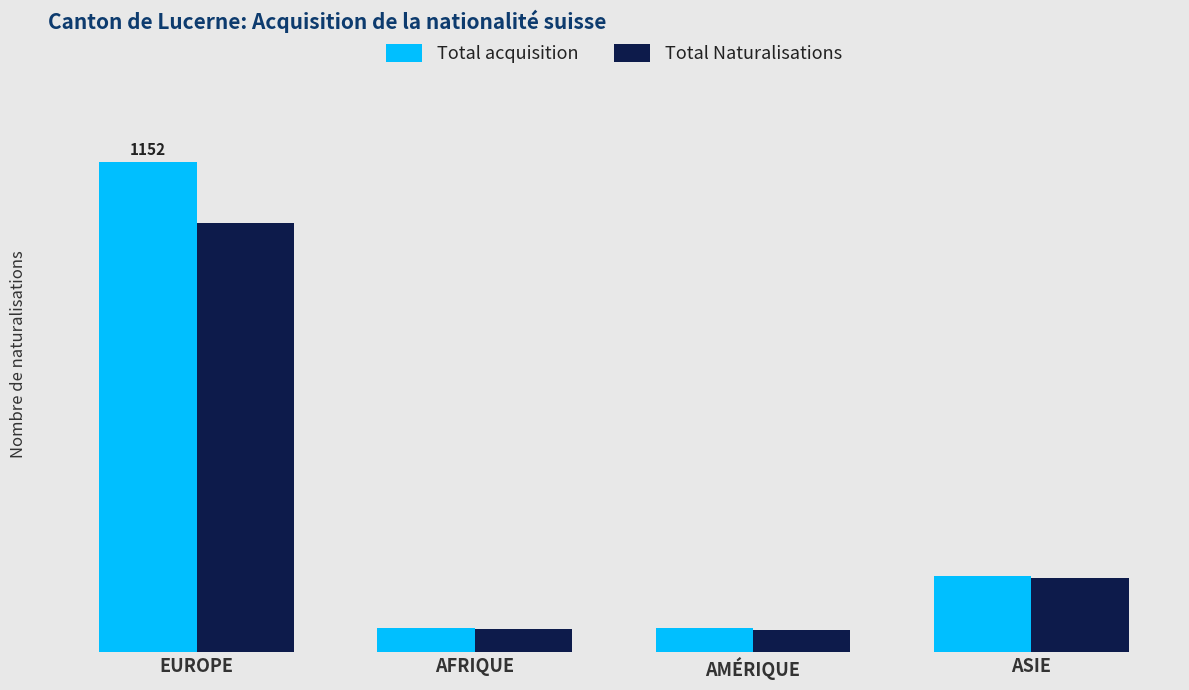

Reading right to left, list all the values displayed in this chart.

Total acquisition: 179	57	56	1152
Total Naturalisations: 175	53	55	1009